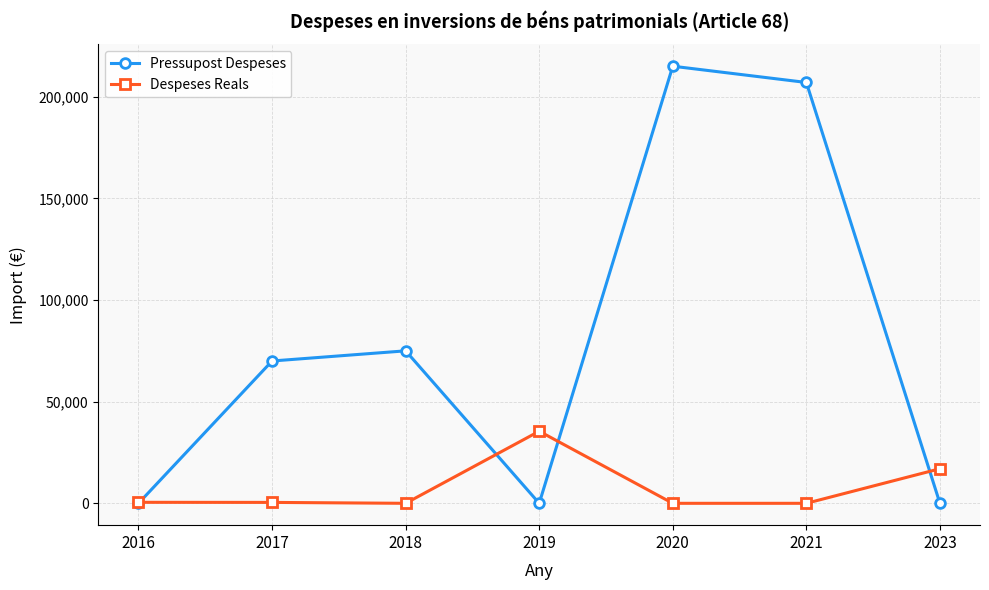

At how many categories does at least one series exceed 138453?

2